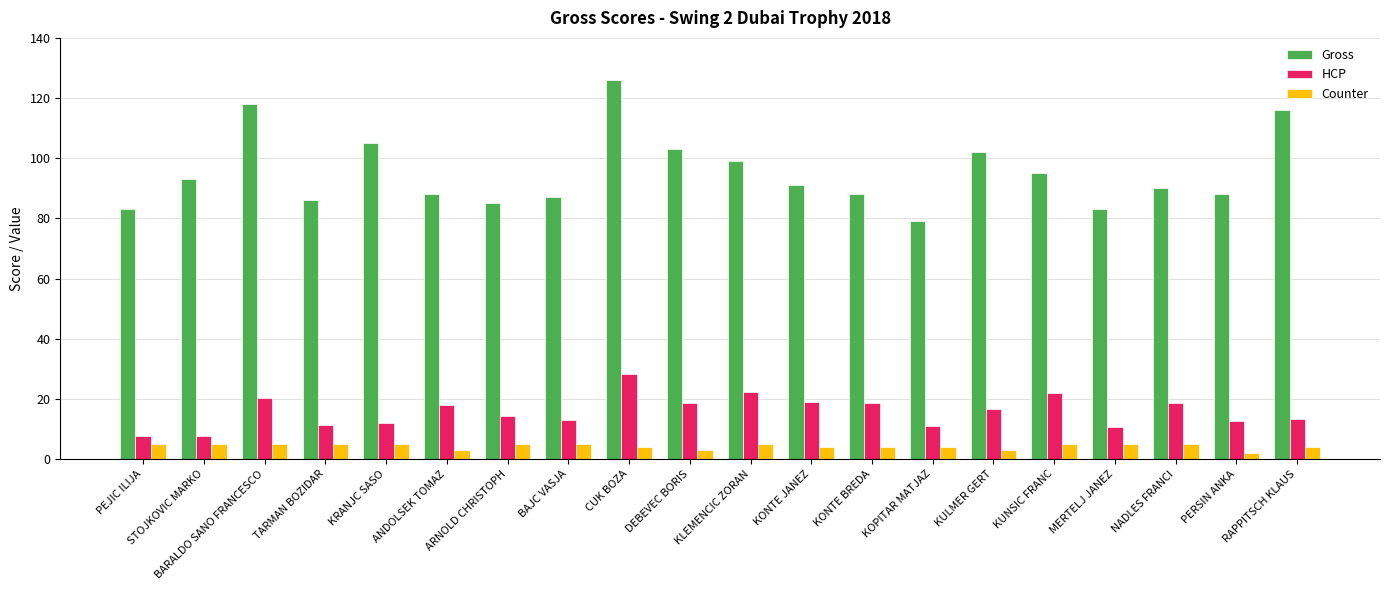

Is the value of Gross at DEBEVEC BORIS greater than the value of Counter at STOJKOVIC MARKO?

Yes